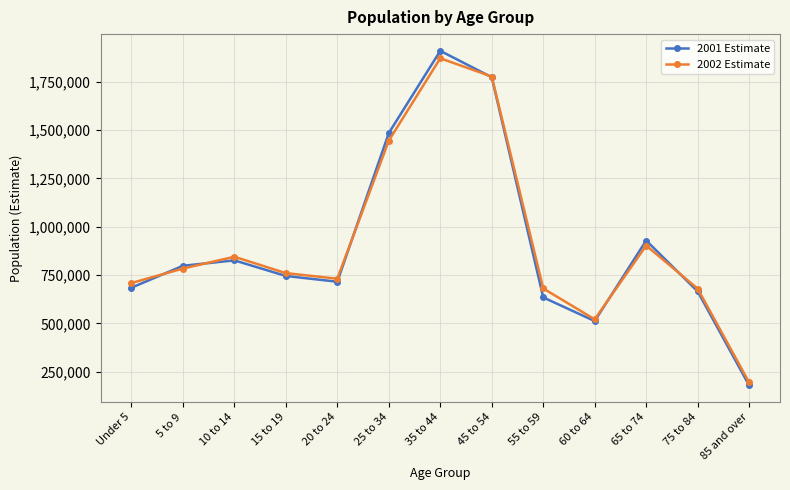

Is the value of 2002 Estimate at 60 to 64 greater than the value of 2001 Estimate at 20 to 24?

No